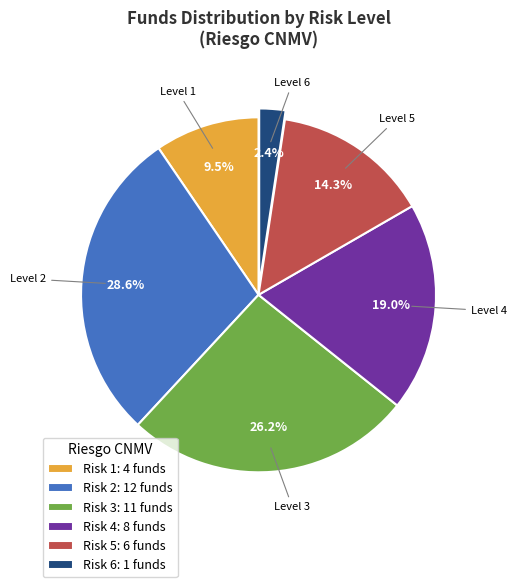

Which slice is the largest?

Risk 2: 12 funds